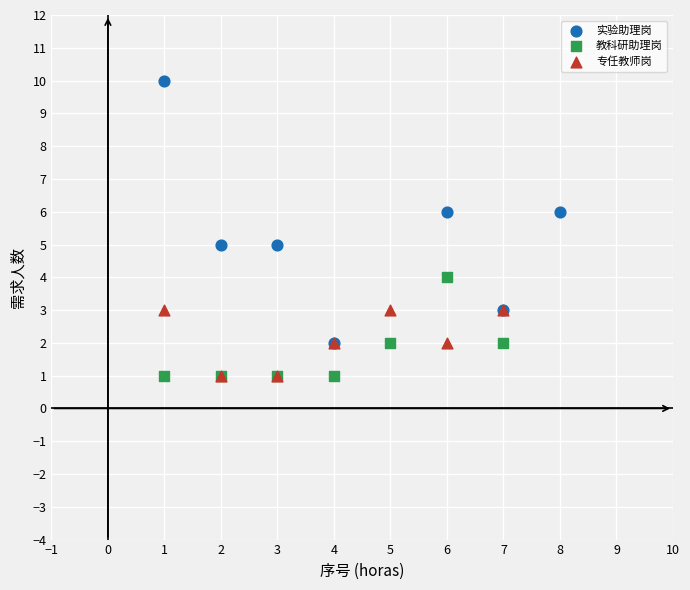

Which series reaches the maximum Y coordinate?

实验助理岗